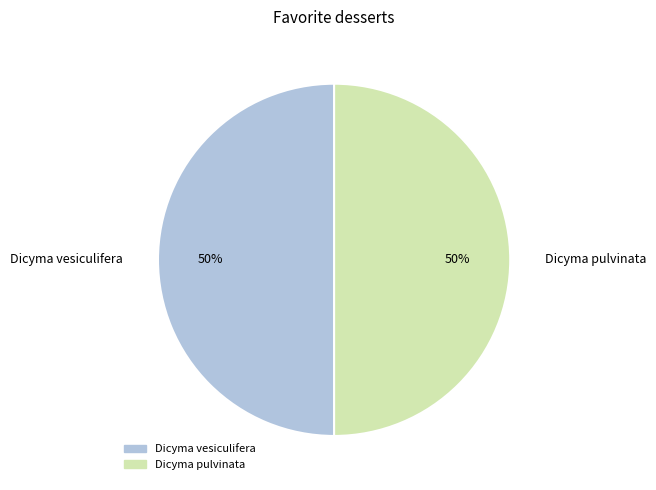

To the nearest percent, what portion does Dicyma vesiculifera represent?

50%